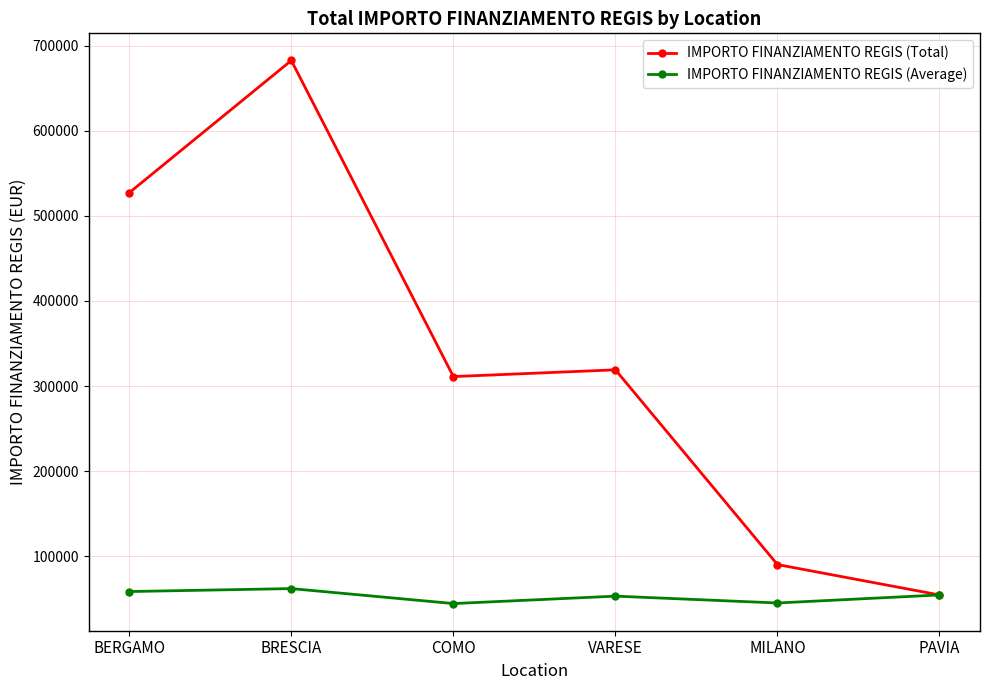

Between BRESCIA and MILANO, which series saw the biggest shift?

IMPORTO FINANZIAMENTO REGIS (Total)